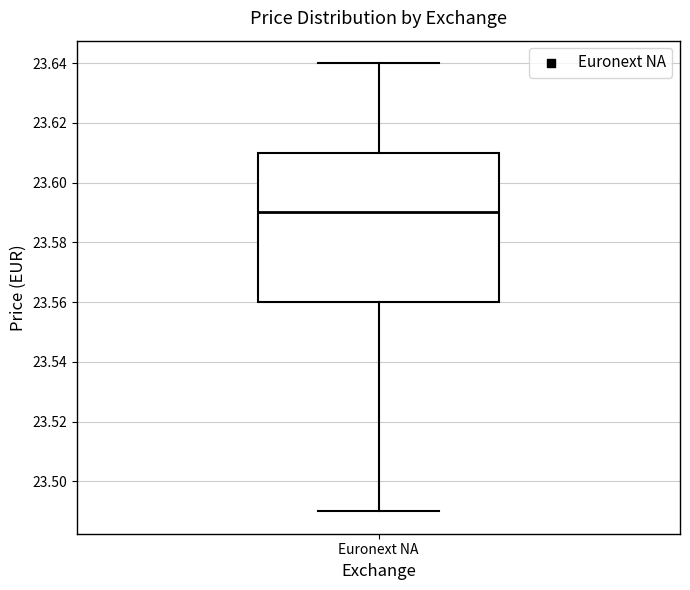

Where does the upper whisker of the box for Euronext NA end on the y-axis? The values are not printed on the chart, so give them approximately, as read against the axis.

23.64